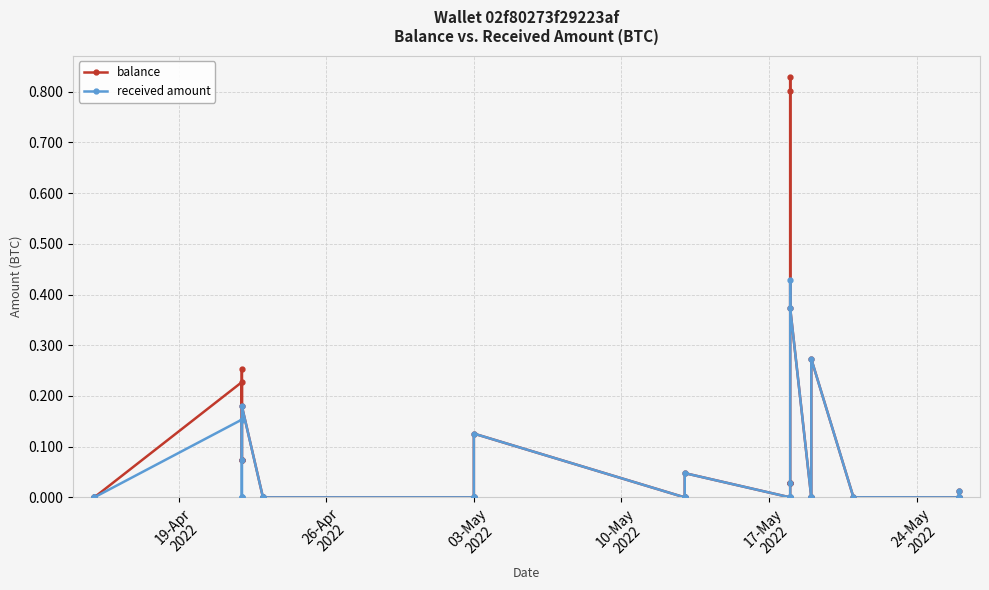

How many lines are shown in the chart?

2